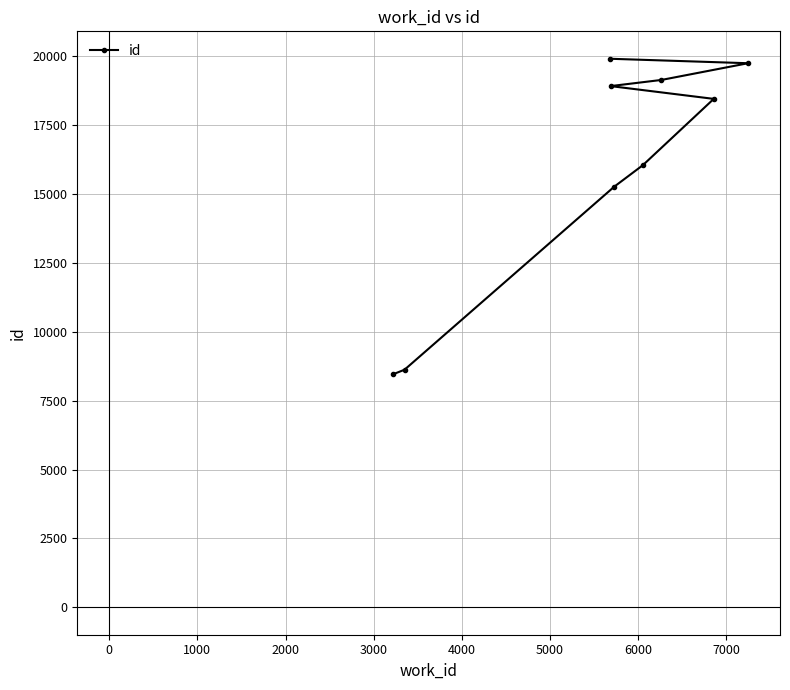

How many lines are shown in the chart?

1